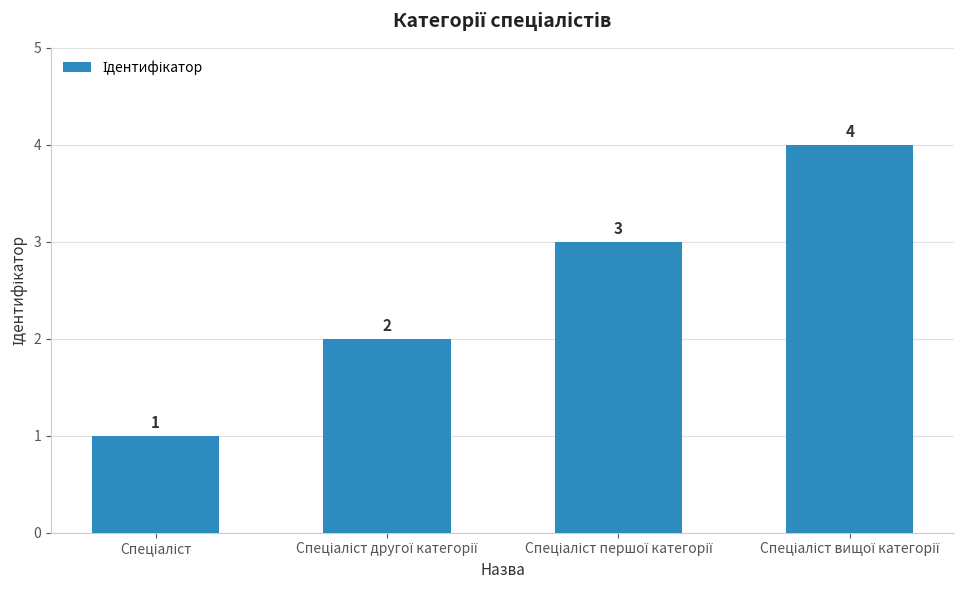

What is the sum of all values?

10